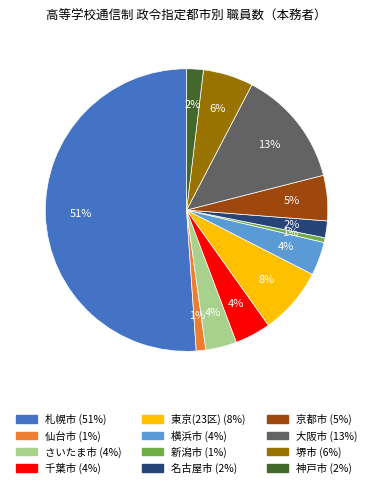

To the nearest percent, what is the average slice percentage?

8%